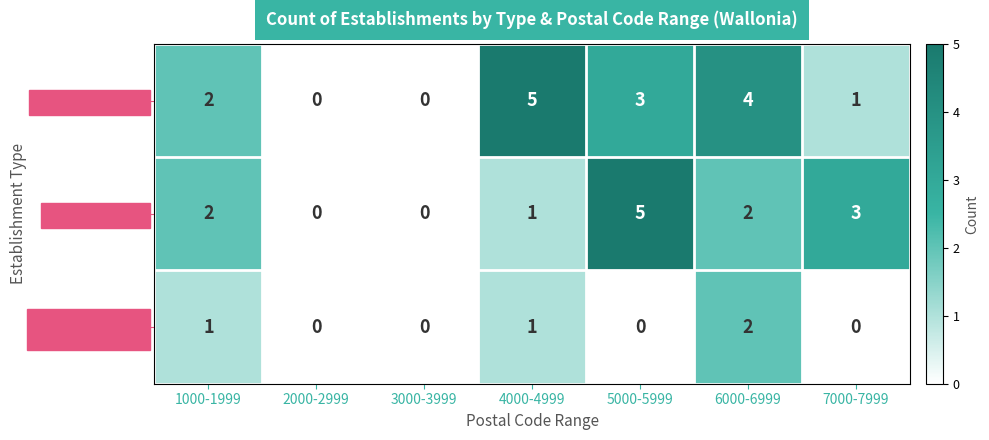

Count the number of data series in this chart.

3